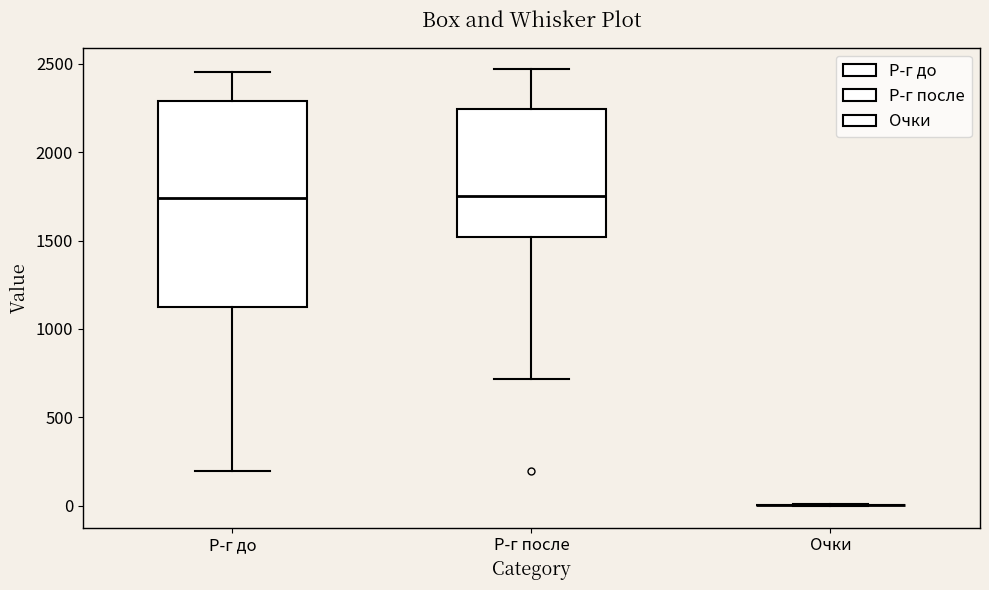

Where is the lower edge of the box for Р-г после on the y-axis? The values are not printed on the chart, so give them approximately, as read against the axis.

1500